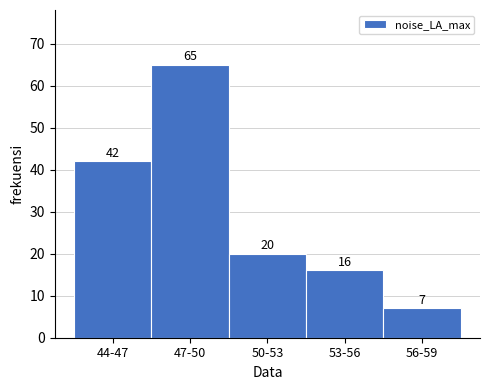

Reading left to right, what are all the values shown in this chart?

42	65	20	16	7